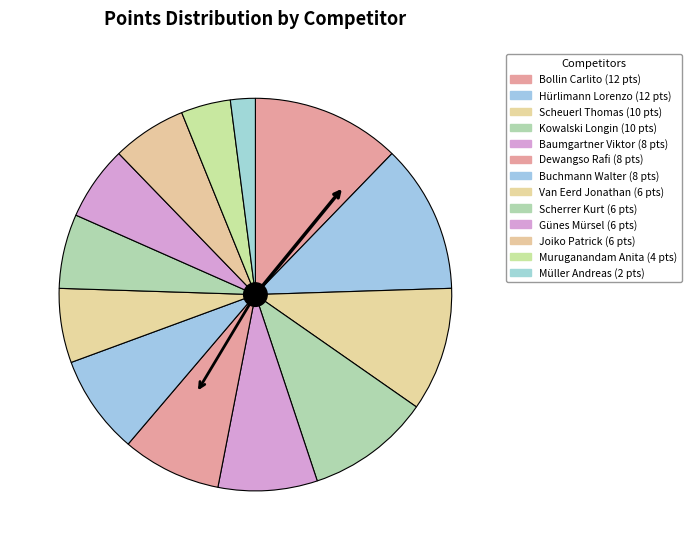

What is the total percentage of Günes Mürsel and Muruganandam Anita?

10.2%